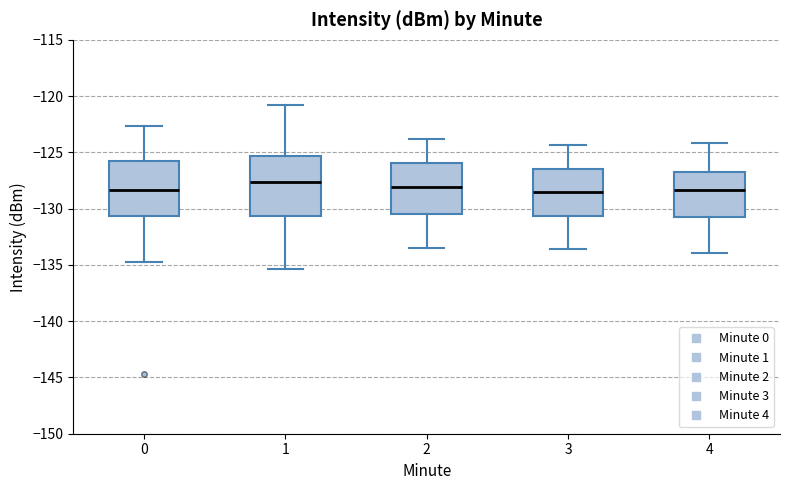

Where is the lower edge of the box at x = 1 on the y-axis? The values are not printed on the chart, so give them approximately, as read against the axis.

-130.5